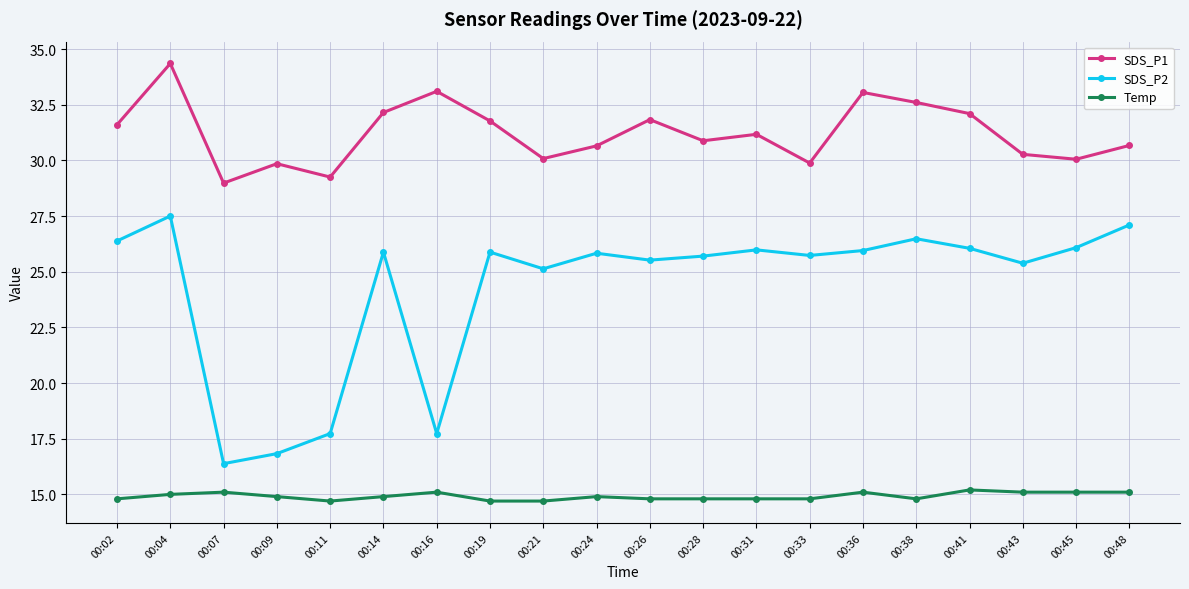

At which label does SDS_P2 reach its minimum?

00:07